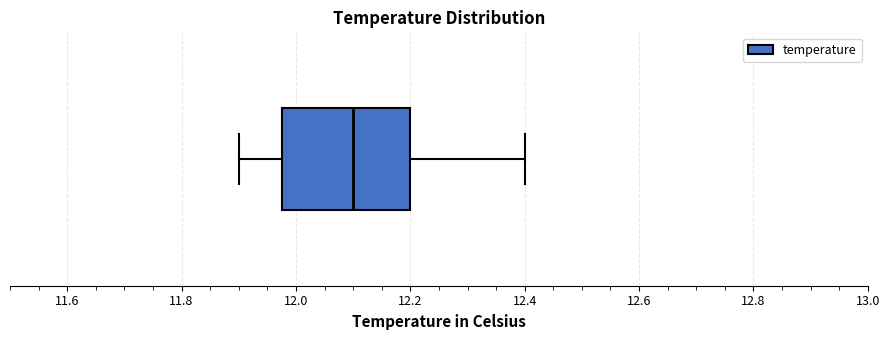

Where does the right whisker of the box end on the x-axis? The values are not printed on the chart, so give them approximately, as read against the axis.

12.40